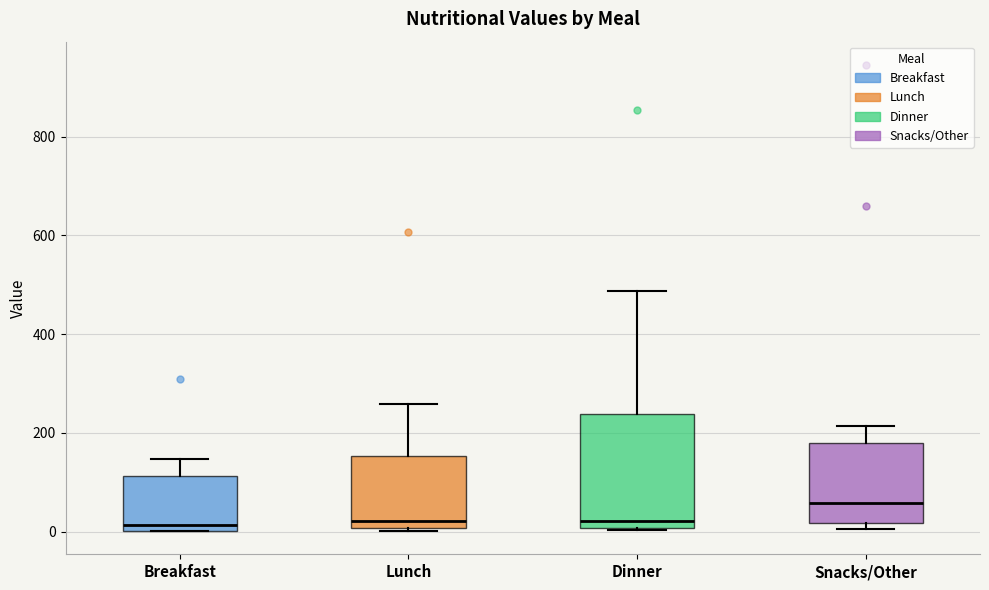

Which box is the tallest, from its lower edge to its upper edge?

Dinner